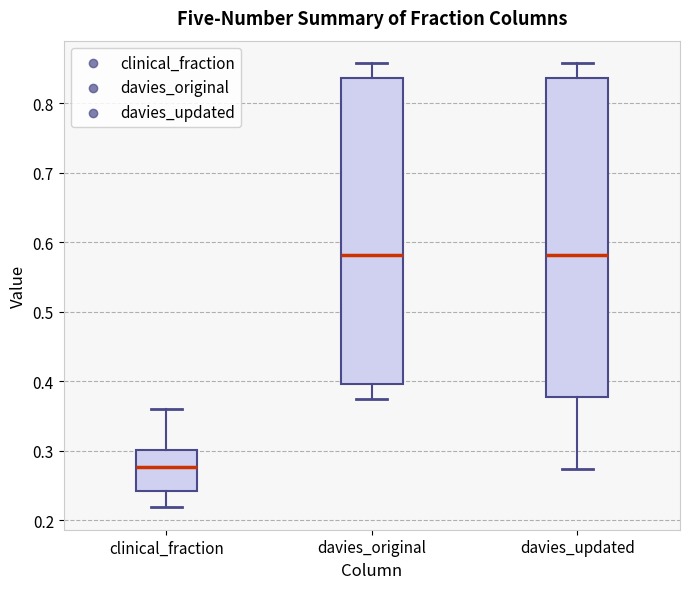

Which box's median line is the lowest?

clinical_fraction